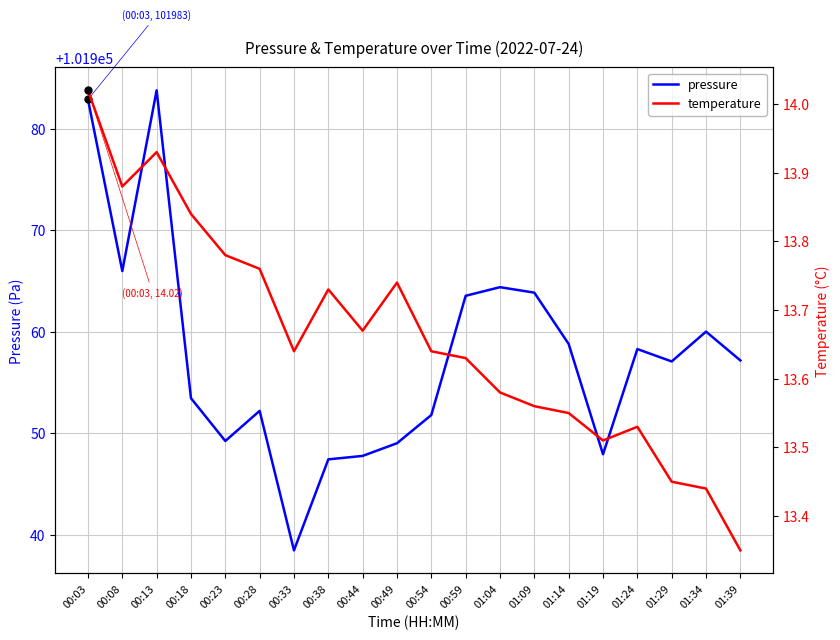

Which series has the widest spread of values?

pressure